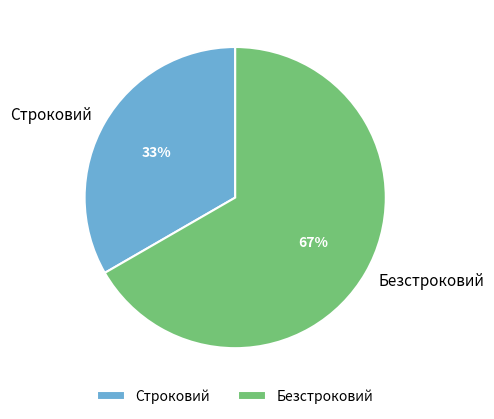

Do Безстроковий and Строковий together represent more than half of the pie?

Yes